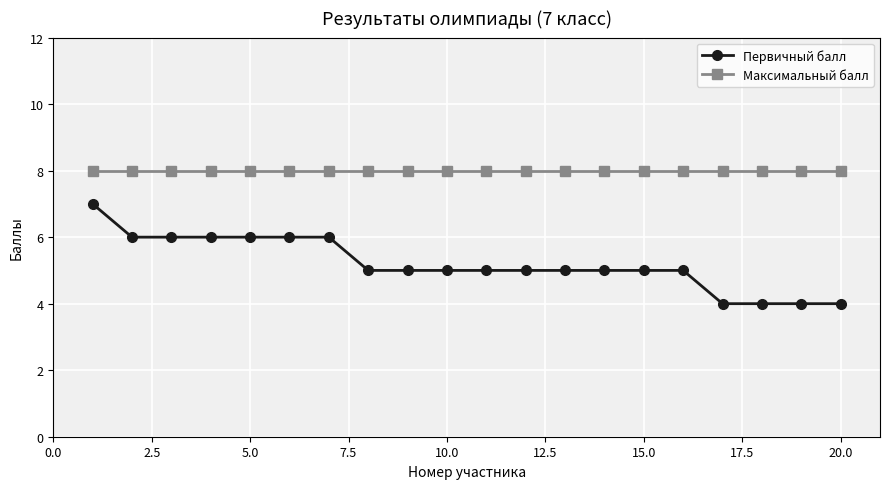

Which series has the largest total across all categories?

Максимальный балл